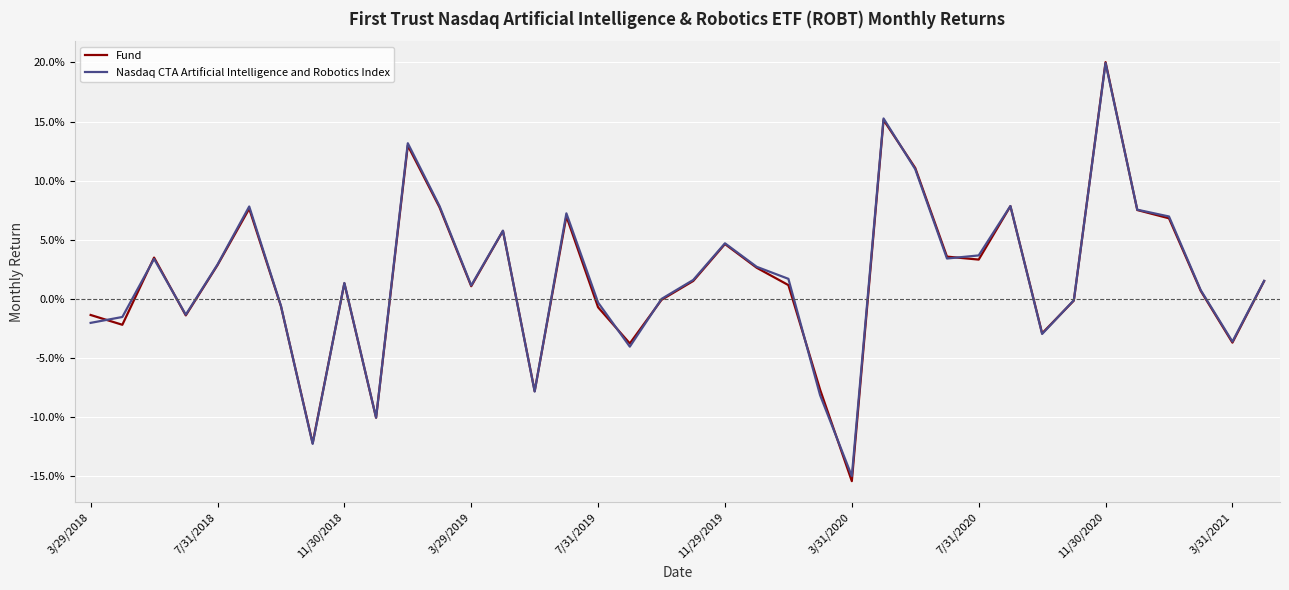

How many interior local peaks does the Fund series have?

10